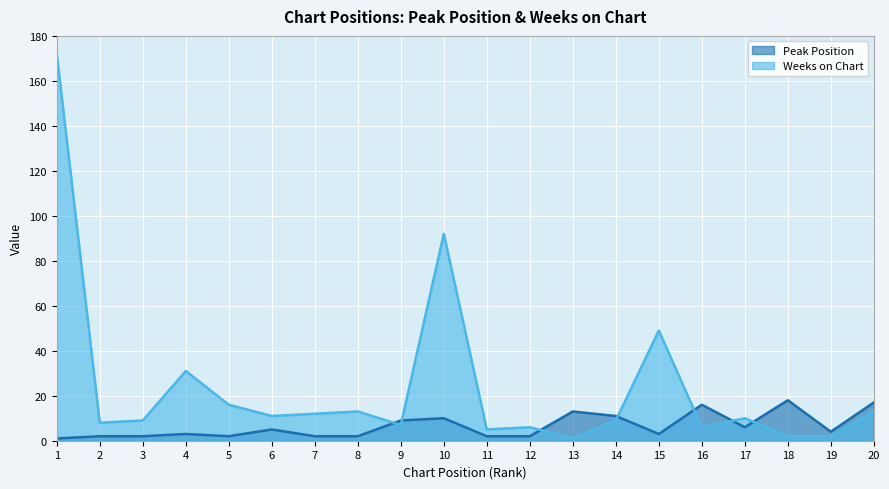

What is the value of the Peak Position point at the 7th from the left?

2